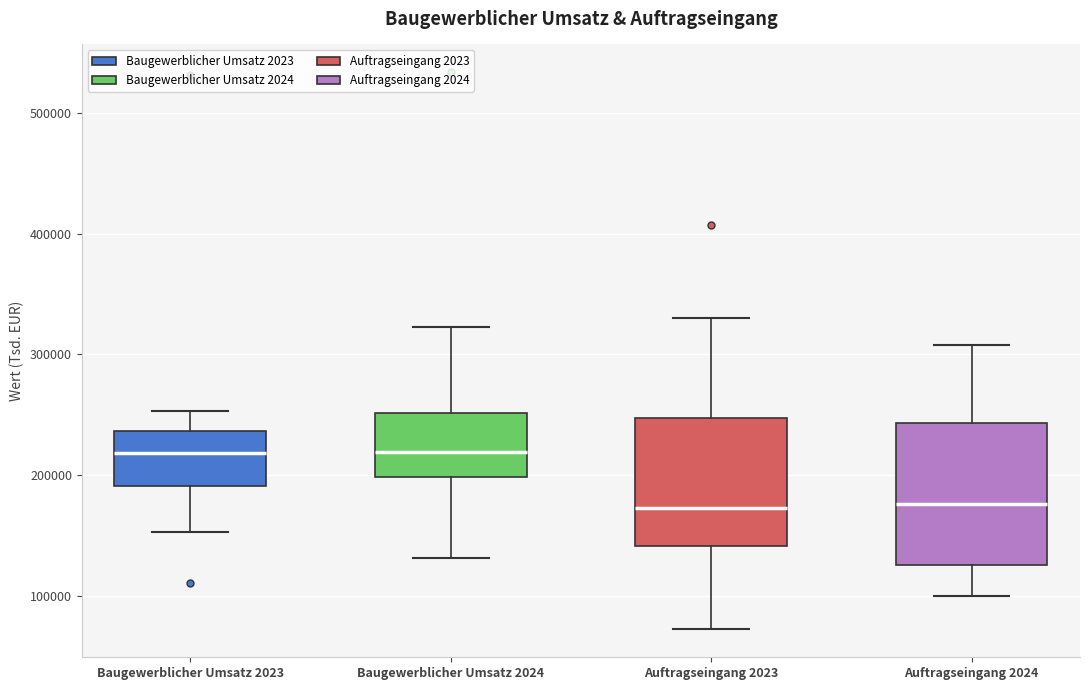

Reading left to right, transcribe this box plot: for each box, give where its median line is, the range the box spans, and where its two whiskers end, as read against the y-axis. The values are not printed on the chart, so give them approximately, as read against the axis.

Baugewerblicher Umsatz 2023: median 220000, box 190000 to 240000, whiskers 150000 to 250000
Baugewerblicher Umsatz 2024: median 220000, box 200000 to 250000, whiskers 130000 to 320000
Auftragseingang 2023: median 170000, box 140000 to 250000, whiskers 70000 to 330000
Auftragseingang 2024: median 180000, box 130000 to 240000, whiskers 100000 to 310000